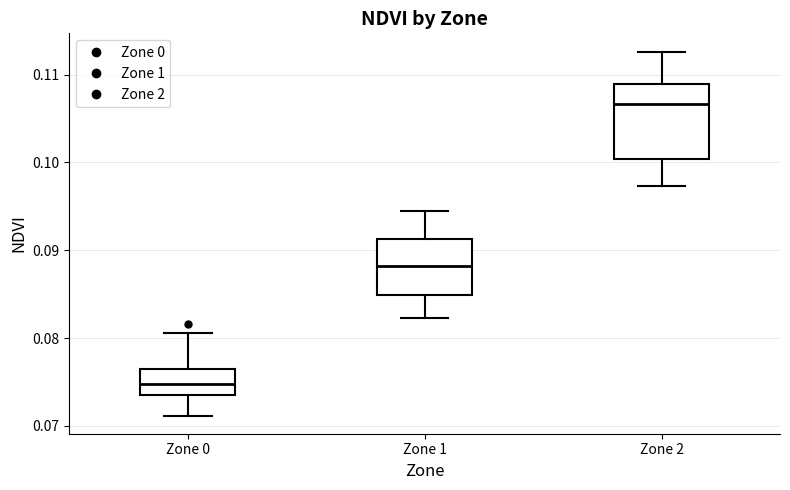

Which box has the highest median line?

Zone 2